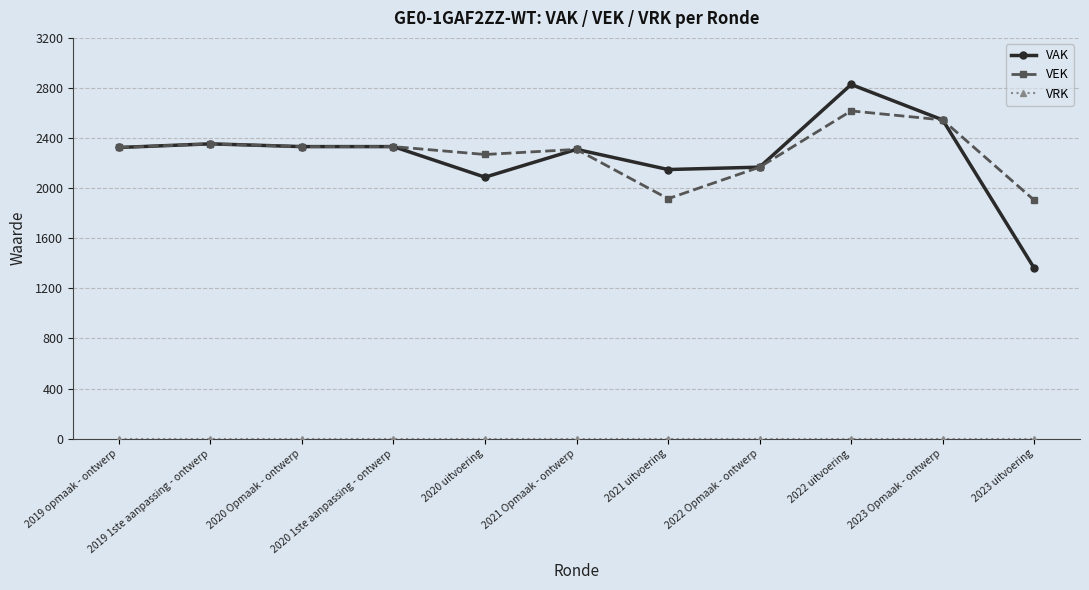

What is the highest value of the VEK series?

2617